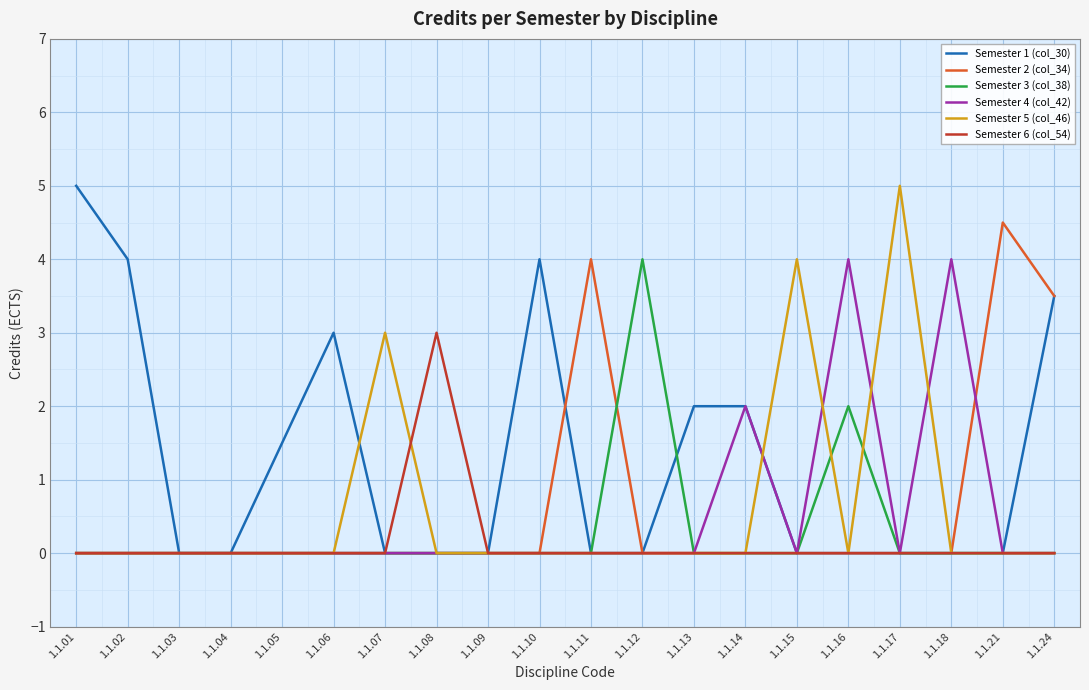

Reading left to right, list all the values displayed in this chart.

Semester 1 (col_30): 5.0	4.0	0.0	0.0	1.5	3.0	0.0	0.0	0.0	4.0	0.0	0.0	2.0	2.0	0.0	0.0	0.0	0.0	0.0	3.5
Semester 2 (col_34): 0.0	0.0	0.0	0.0	0.0	0.0	0.0	0.0	0.0	0.0	4.0	0.0	0.0	0.0	0.0	0.0	0.0	0.0	4.5	3.5
Semester 3 (col_38): 0.0	0.0	0.0	0.0	0.0	0.0	0.0	0.0	0.0	0.0	0.0	4.0	0.0	0.0	0.0	2.0	0.0	0.0	0.0	0.0
Semester 4 (col_42): 0.0	0.0	0.0	0.0	0.0	0.0	0.0	0.0	0.0	0.0	0.0	0.0	0.0	2.0	0.0	4.0	0.0	4.0	0.0	0.0
Semester 5 (col_46): 0.0	0.0	0.0	0.0	0.0	0.0	3.0	0.0	0.0	0.0	0.0	0.0	0.0	0.0	4.0	0.0	5.0	0.0	0.0	0.0
Semester 6 (col_54): 0.0	0.0	0.0	0.0	0.0	0.0	0.0	3.0	0.0	0.0	0.0	0.0	0.0	0.0	0.0	0.0	0.0	0.0	0.0	0.0